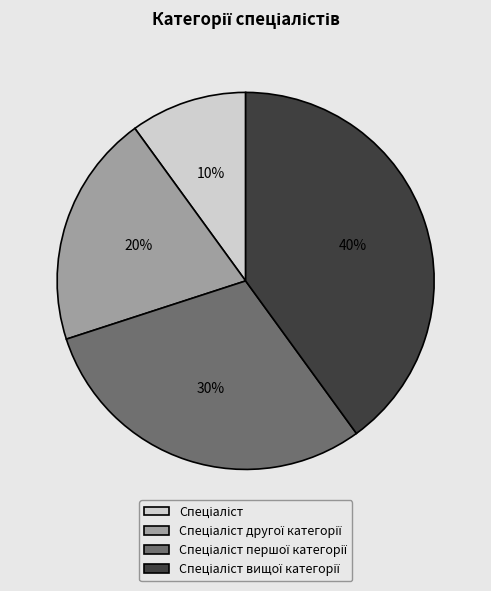

To the nearest percent, what is the average slice percentage?

25%